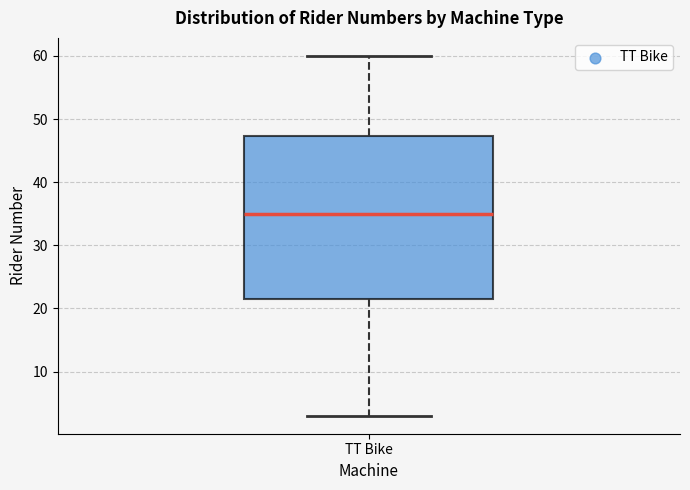

Transcribe this box plot: give where the median line is, the range the box spans, and where the two whiskers end, as read against the y-axis. The values are not printed on the chart, so give them approximately, as read against the axis.

median 35, box 22 to 47, whiskers 3 to 60